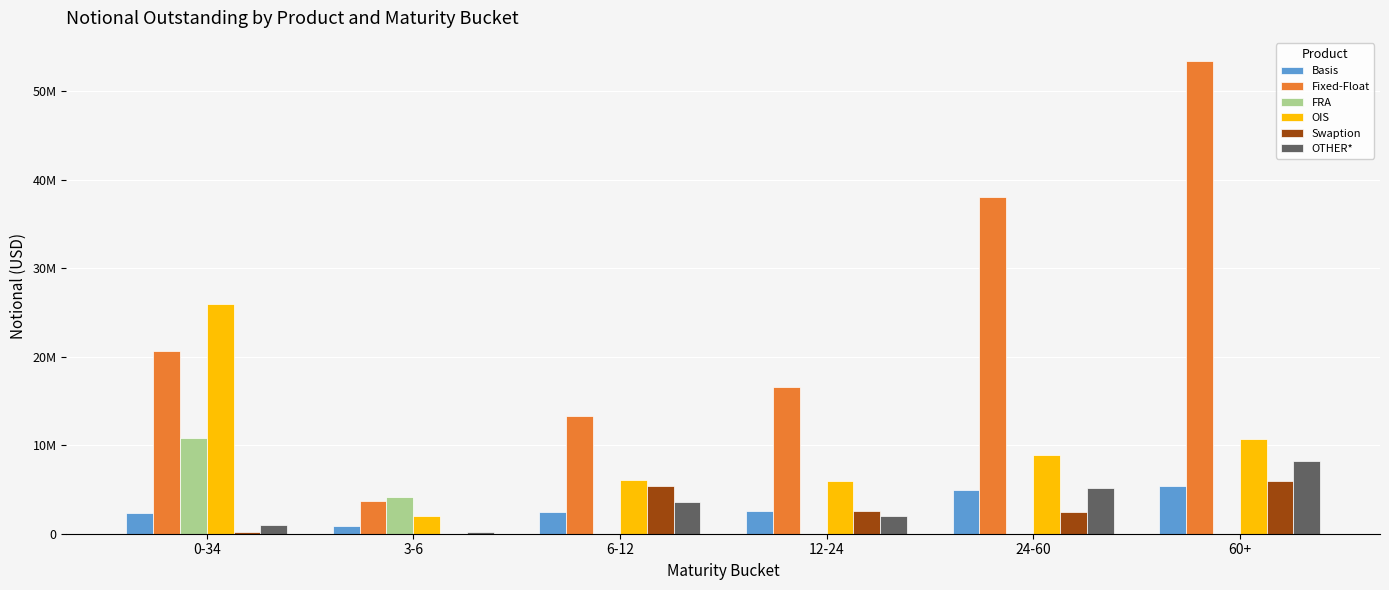

What are all the series names shown in the legend?

Basis, Fixed-Float, FRA, OIS, Swaption, OTHER*